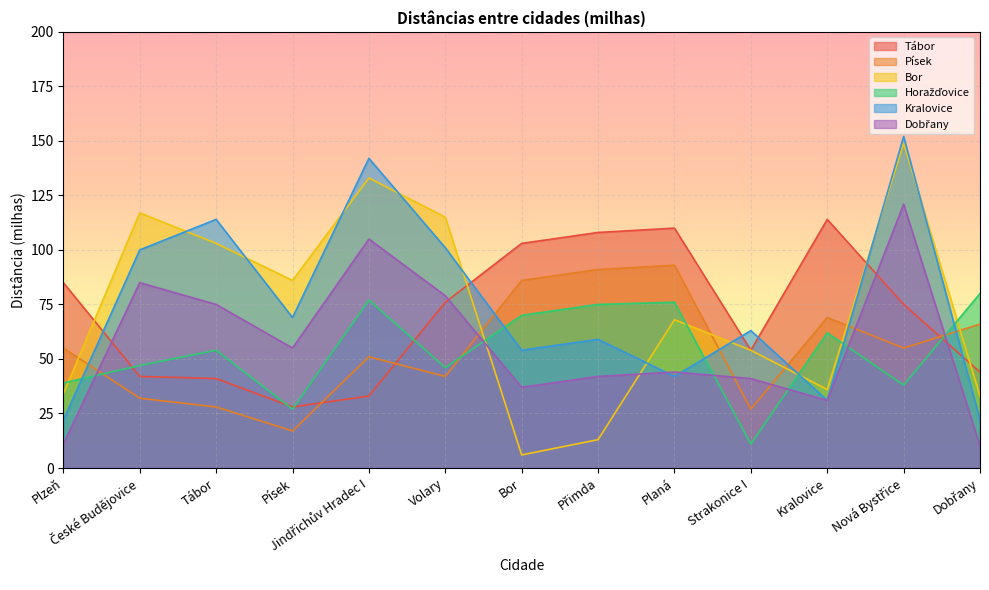

What is the difference between the highest and lowest values at Strakonice I?

52